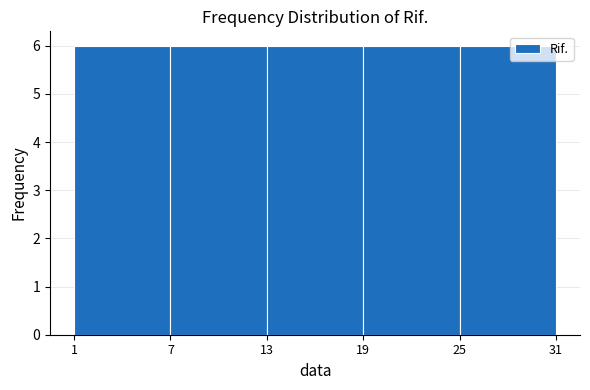

Reading left to right, transcribe this chart: for each bar, give the range it covers on the x-axis and its height. The values are not printed on the chart, so give them approximately, as read against the axis.

1 to 7: 6
7 to 13: 6
13 to 19: 6
19 to 25: 6
25 to 31: 6